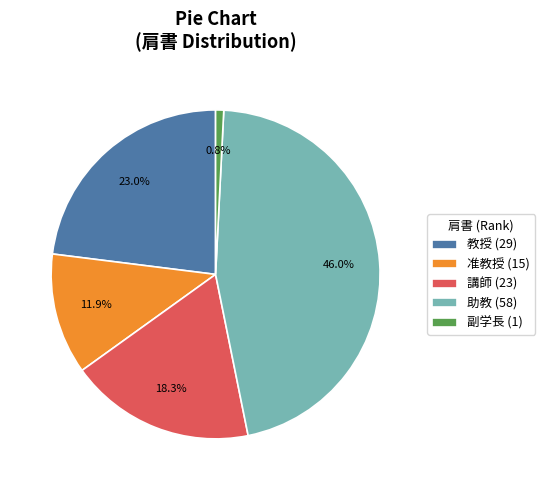

Is there a majority slice in this chart?

No